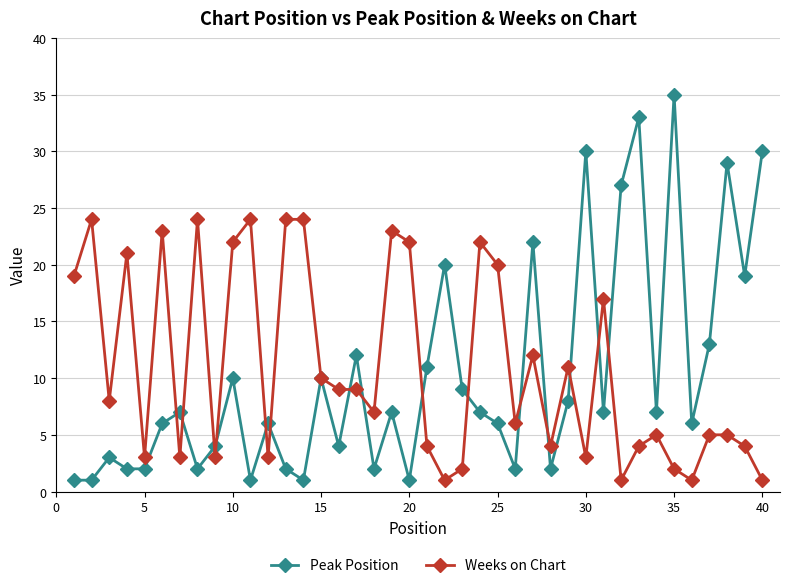

What is the maximum value shown in the chart?

35